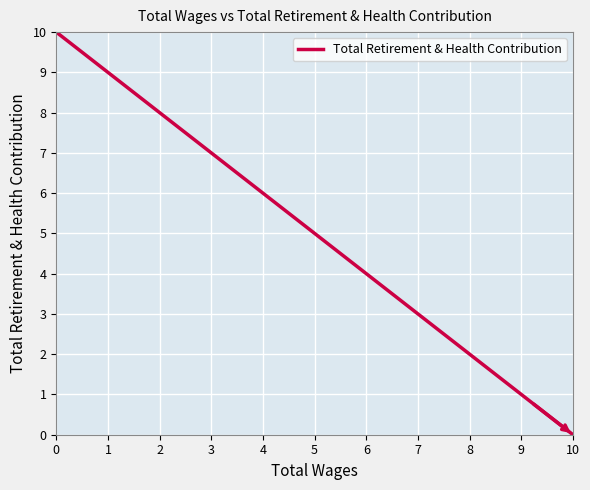

What is the average value?

5